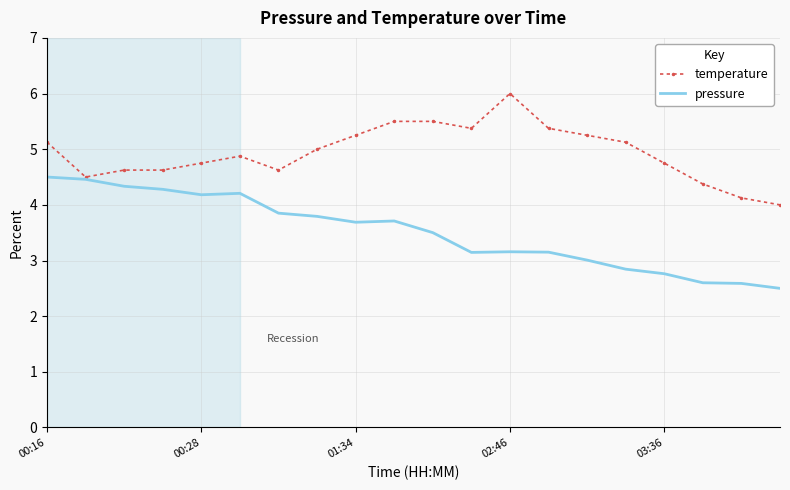

What are all the series names shown in the legend?

temperature, pressure